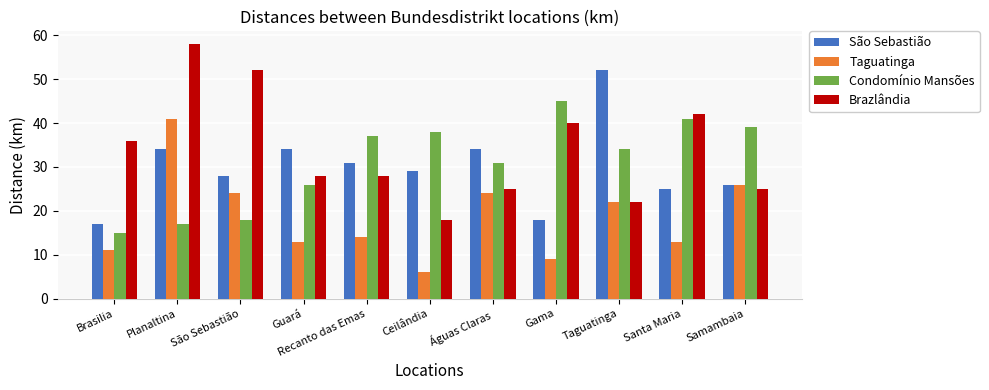

Does the chart contain any negative values?

No